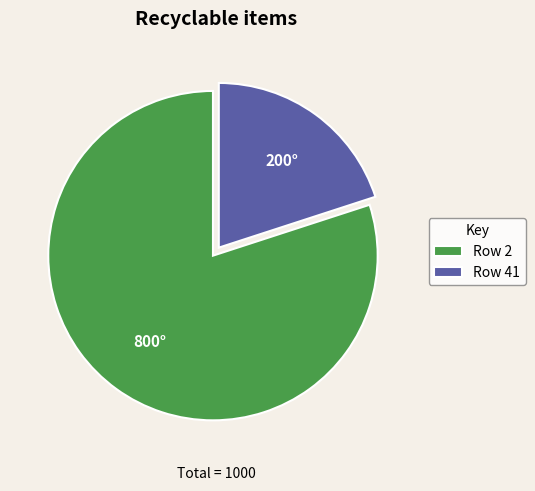

What is the largest slice in the pie chart?

Row 2